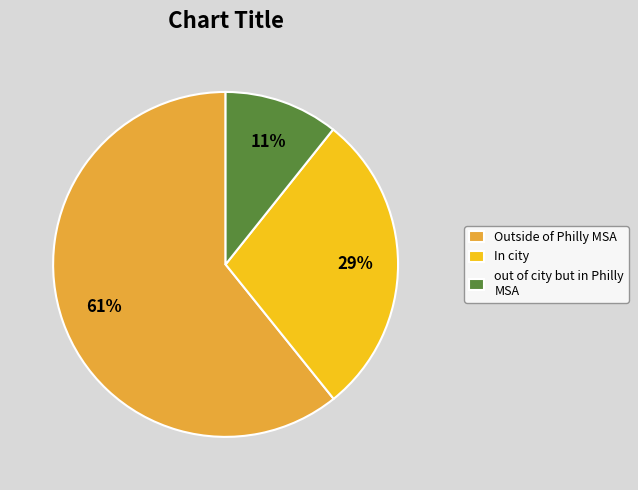

Which slice is the largest?

Outside of Philly MSA